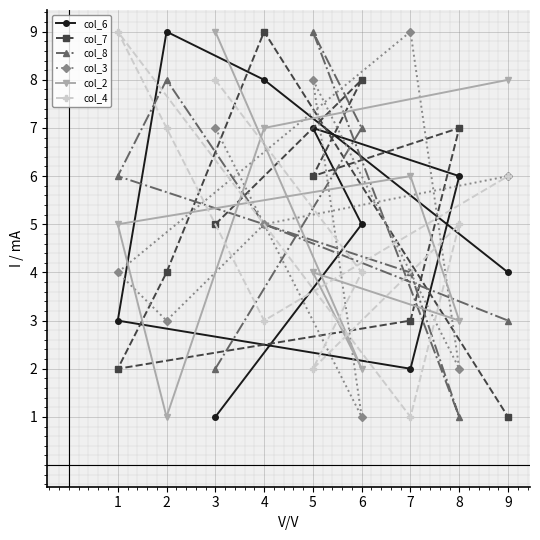

Is this an area chart (filled region under the line)?

No